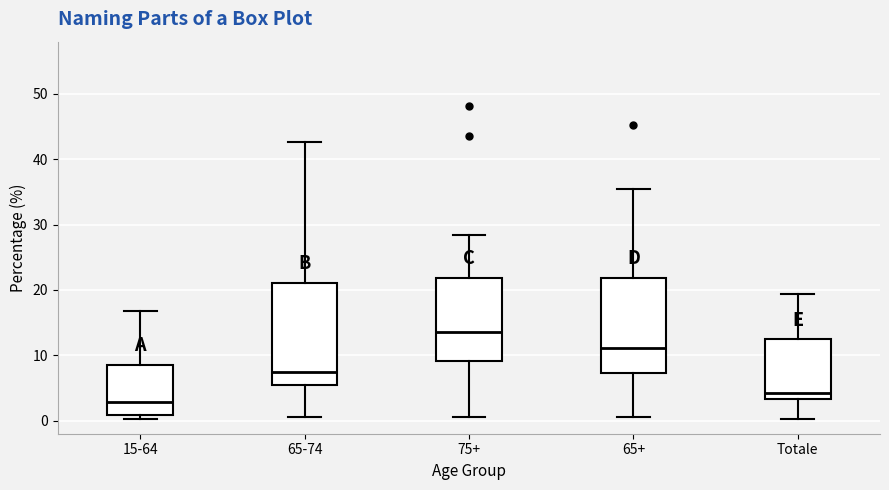

Reading left to right, transcribe this box plot: for each box, give where its median line is, the range the box spans, and where its two whiskers end, as read against the y-axis. The values are not printed on the chart, so give them approximately, as read against the axis.

15-64: median 3, box 1 to 9, whiskers 0 to 17
65-74: median 7, box 6 to 21, whiskers 1 to 43
75+: median 14, box 9 to 22, whiskers 1 to 28
65+: median 11, box 7 to 22, whiskers 1 to 35
Totale: median 4, box 3 to 12, whiskers 0 to 19